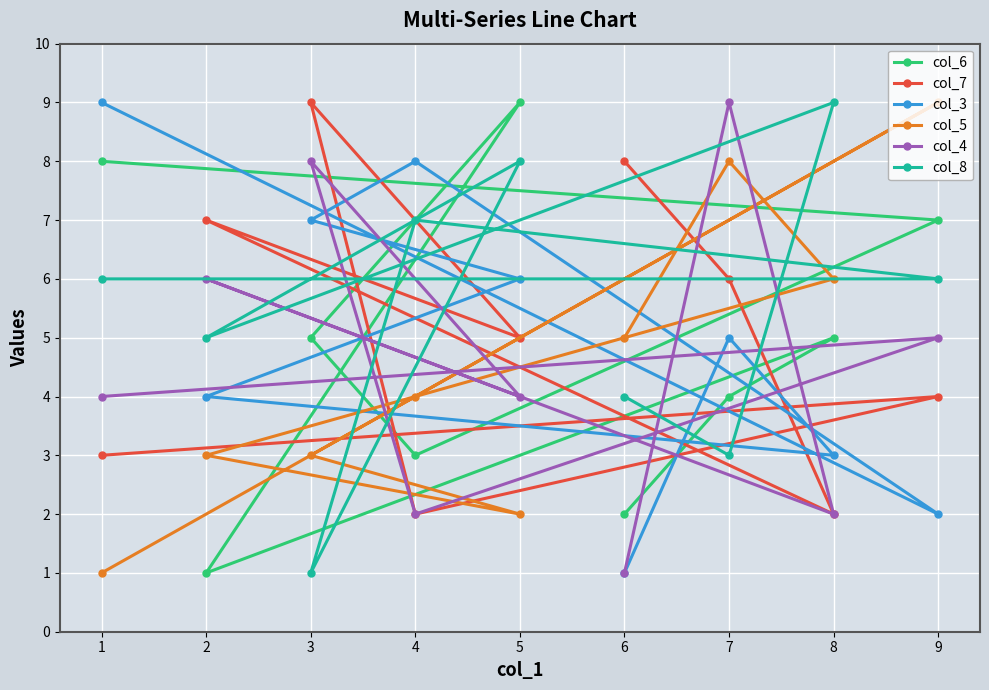

In col_3, how many points are lower than both neighbors (excluding endpoints)?

2